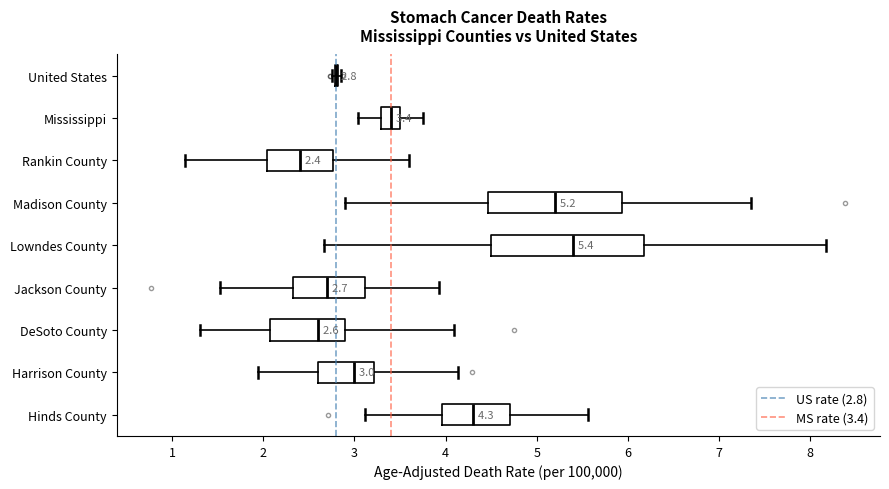

Which box is the widest, from its left edge to its right edge?

Lowndes County